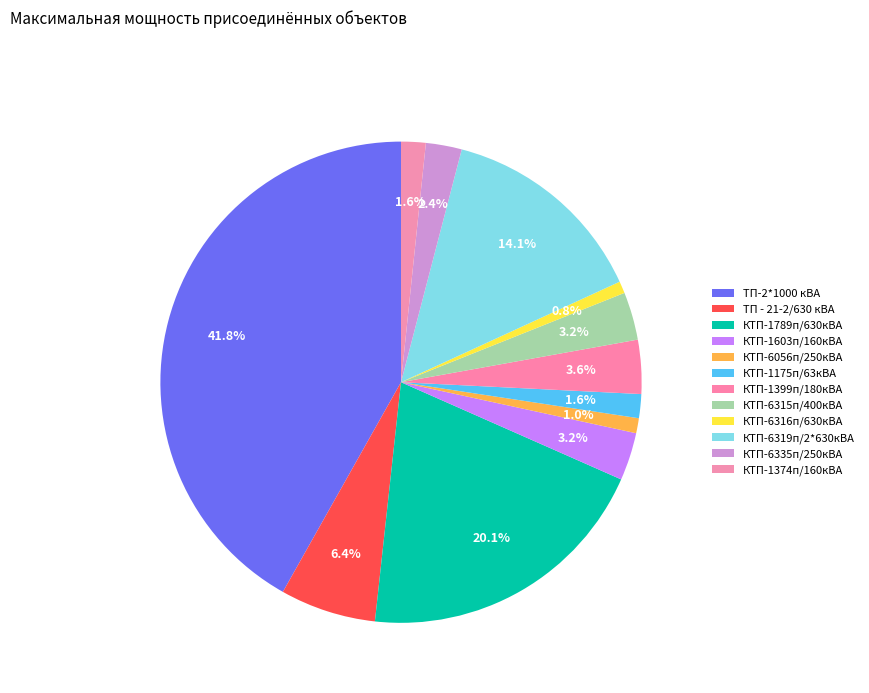

Which has a higher value, КТП-6056п/250кВА or КТП-1175п/63кВА?

КТП-1175п/63кВА